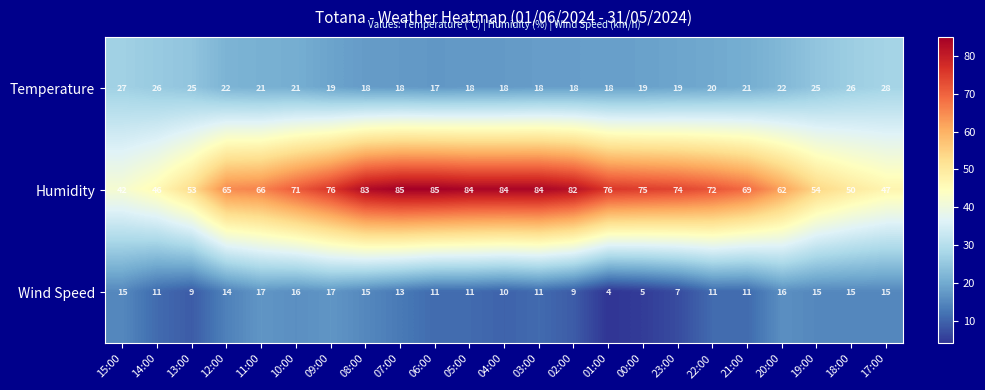

Which series has the widest spread of values?

Humidity